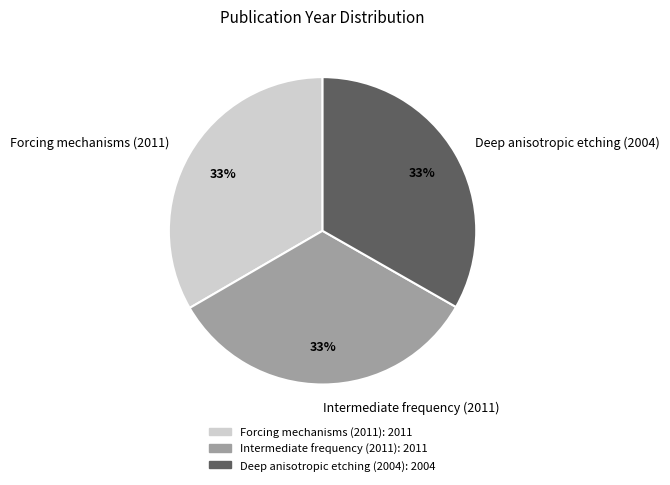

To the nearest percent, what portion does Forcing mechanisms (2011) represent?

33%